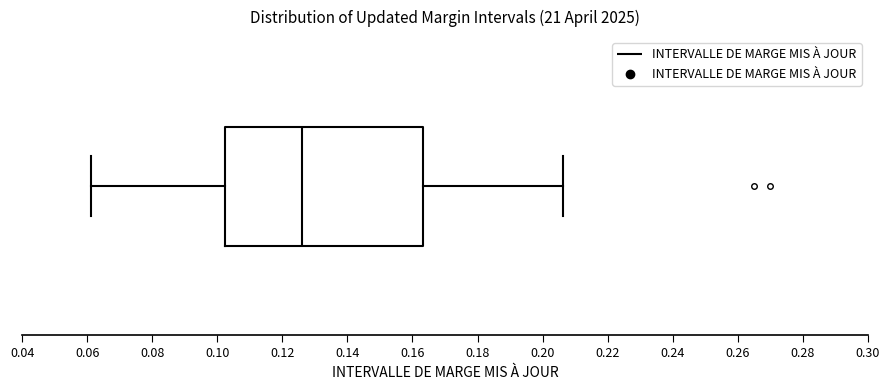

Where is the right edge of the box on the x-axis? The values are not printed on the chart, so give them approximately, as read against the axis.

0.164